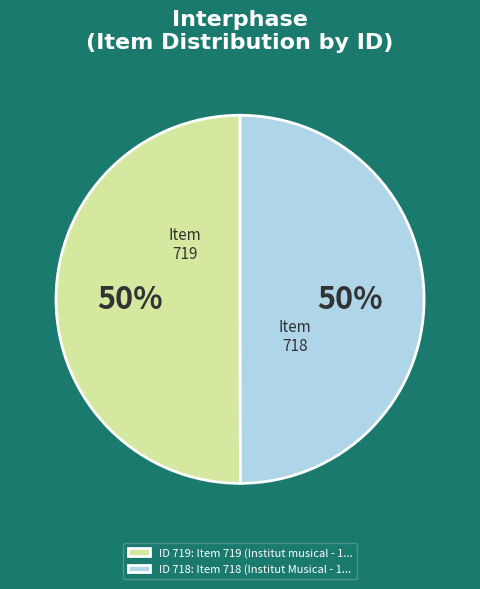

The ID 718: Item 718 (Institut Musical - 1... slice represents 50% of the pie. True or false?

True